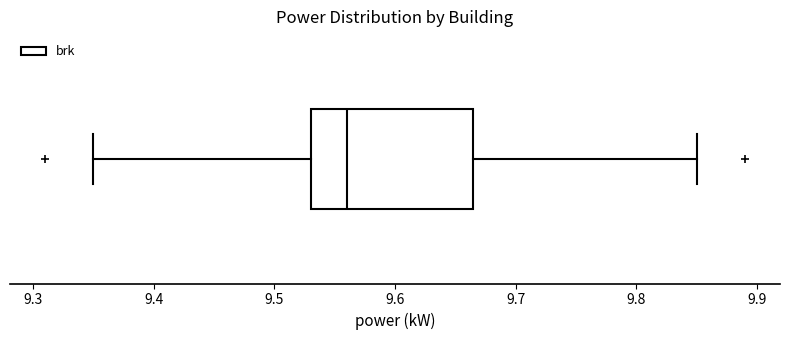

Where is the right edge of the box on the x-axis? The values are not printed on the chart, so give them approximately, as read against the axis.

9.67